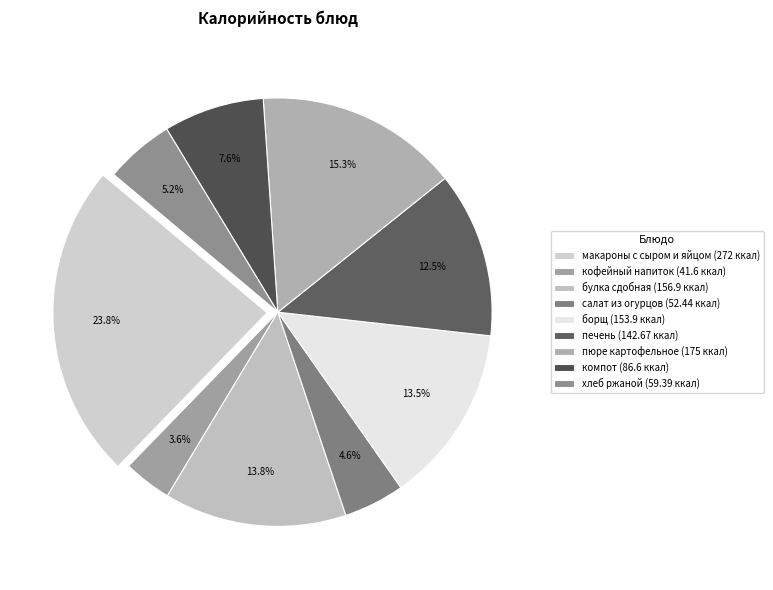

To the nearest percent, what is the difference between the булка сдобная and салат из огурцов slice percentages?

9%